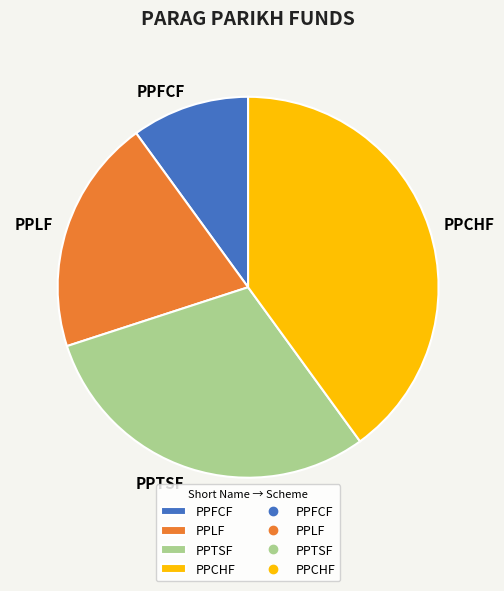

Rank the categories by value from highest to lowest.

PPCHF, PPTSF, PPLF, PPFCF